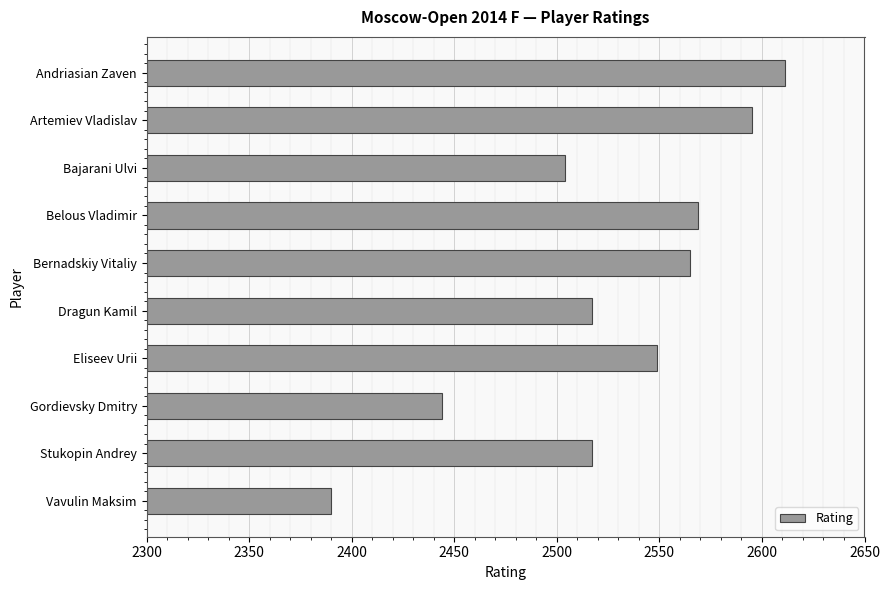

Is it true that the value at Bernadskiy Vitaliy is 127?

False